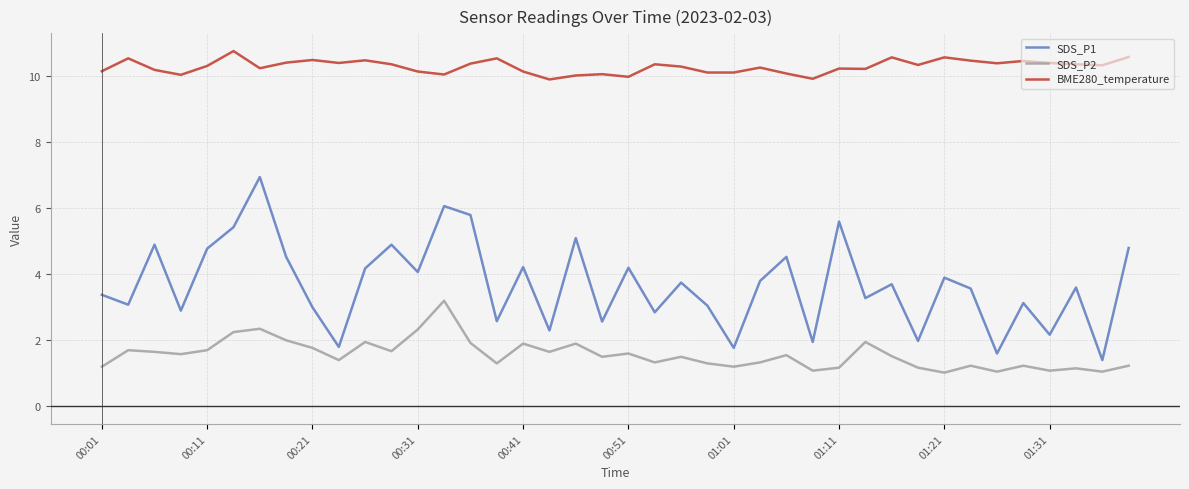

What is the lowest value of the SDS_P1 series?

1.4